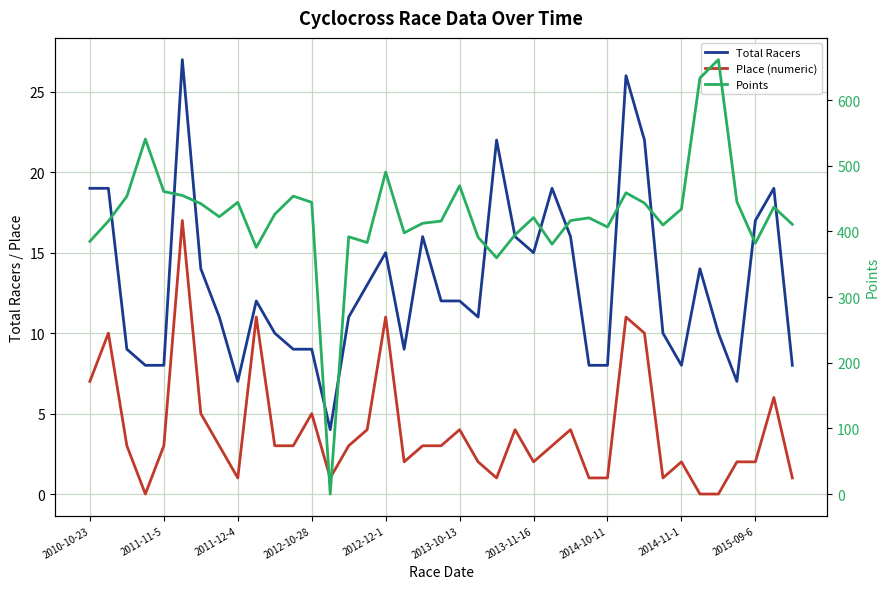

How many intersections are there between Place (numeric) and Points?

2